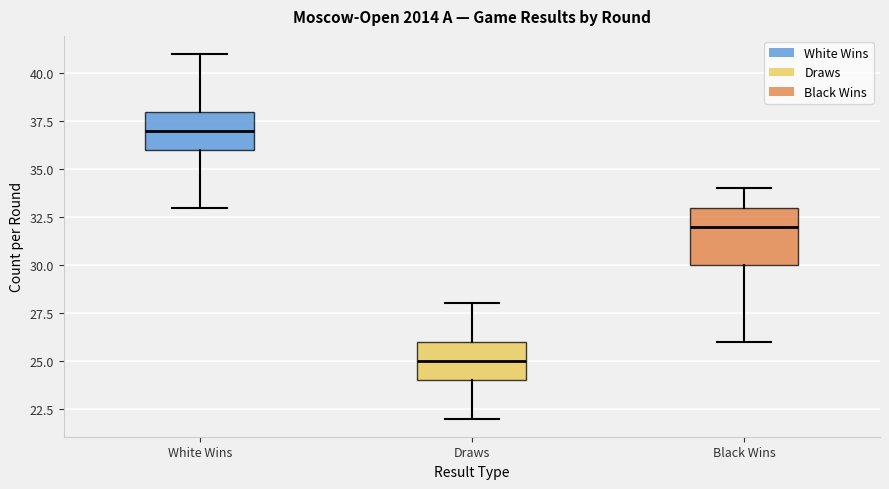

Where does the lower whisker of the box for Draws end on the y-axis? The values are not printed on the chart, so give them approximately, as read against the axis.

22